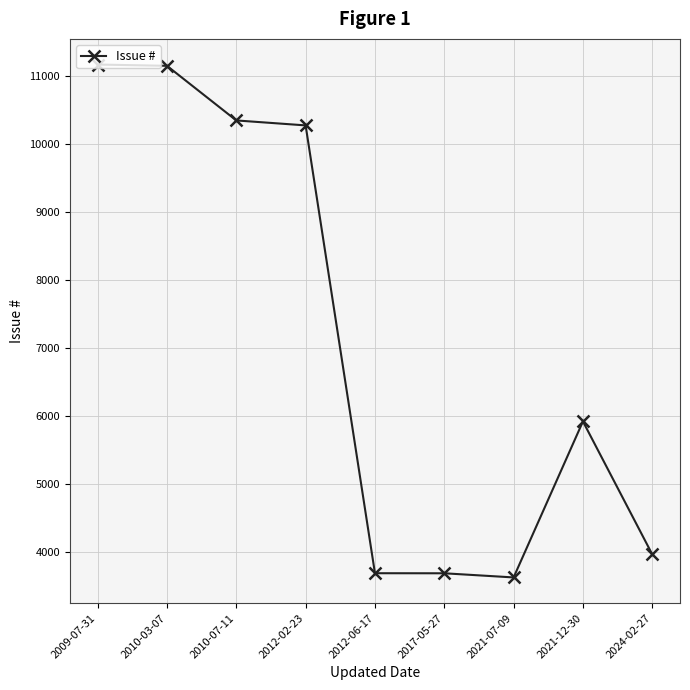

Approximately how many times larger is the value at 2024-02-27 compared to 2010-07-11?

0.4